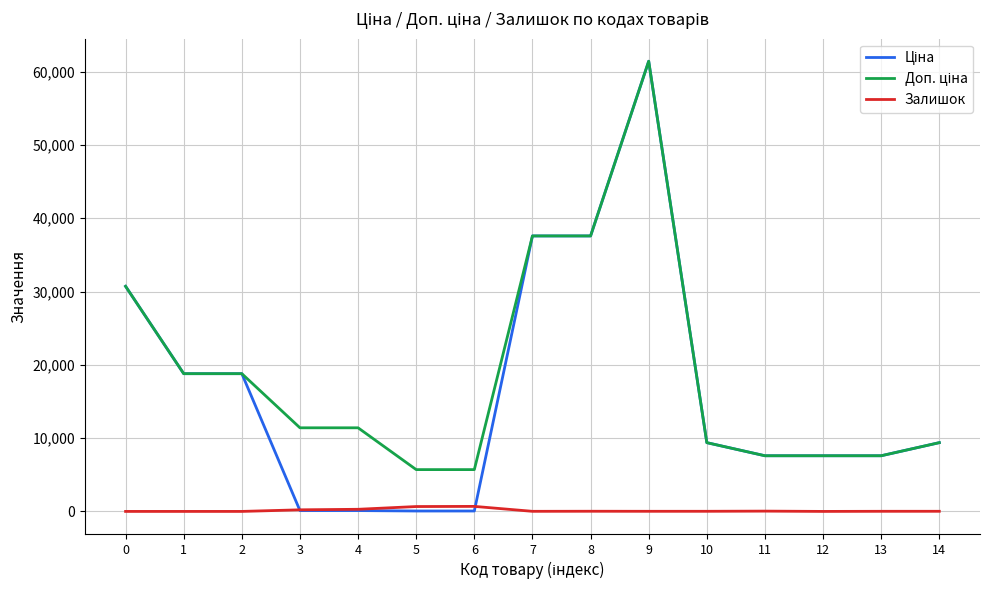

At which category is the sum across all series the highest?

9